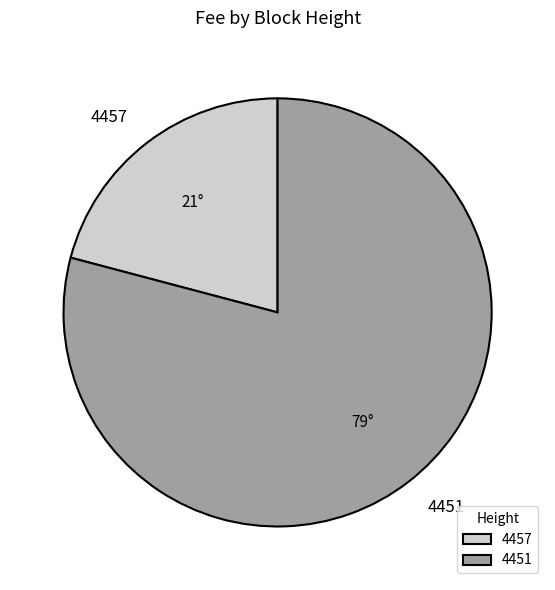

What is the ratio of the value at 4457 to the value at 4451?

0.3